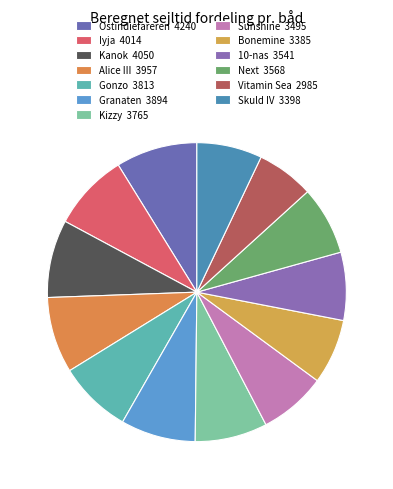

Count the number of slices in the pie.

13